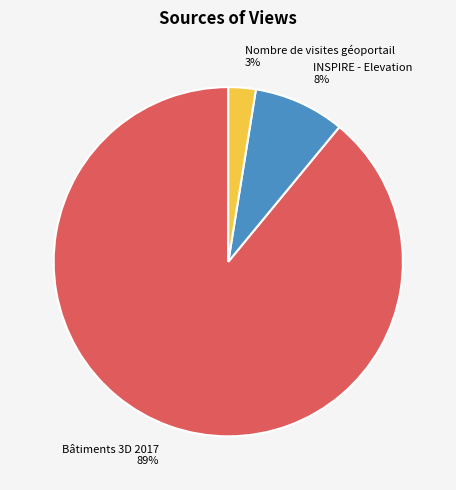

The Bâtiments 3D 2017 slice represents 89% of the pie. True or false?

True